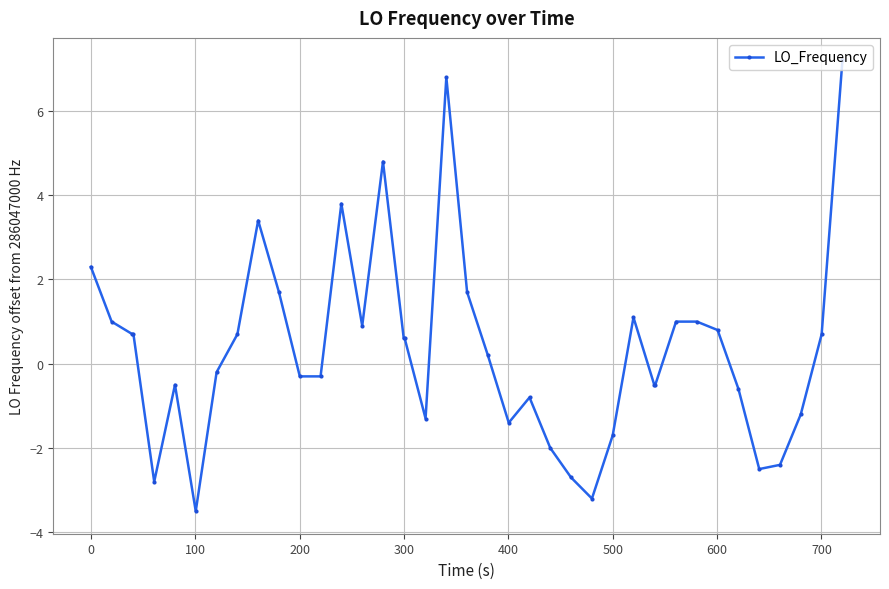

What is the smallest value displayed?

-3.5